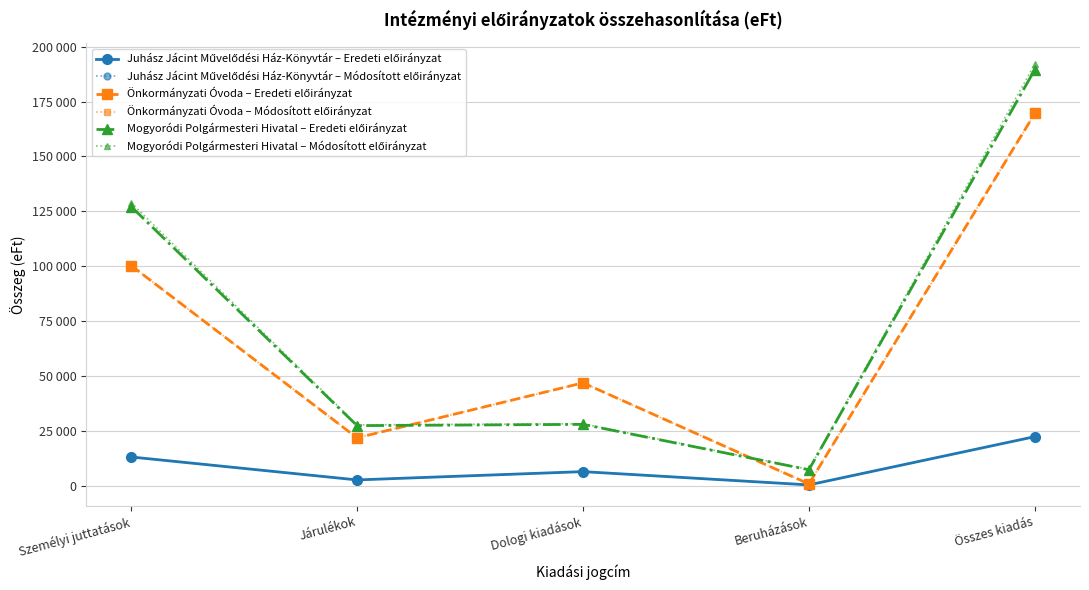

True or false: Juhász Jácint Művelődési Ház-Könyvtár – Módosított előirányzat has more than 2 interior local peaks.

False